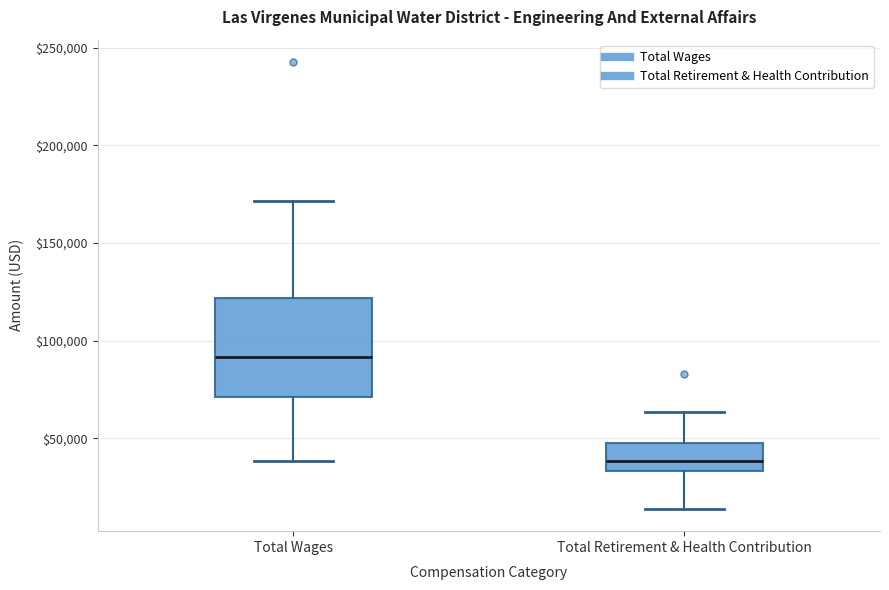

Reading left to right, read every box against the y-axis: the position of its median line, the range the box covers, and the ends of its whiskers. The values are not printed on the chart, so give them approximately, as read against the axis.

Total Wages: median 90000, box 70000 to 120000, whiskers 40000 to 170000
Total Retirement & Health Contribution: median 40000, box 35000 to 50000, whiskers 15000 to 65000